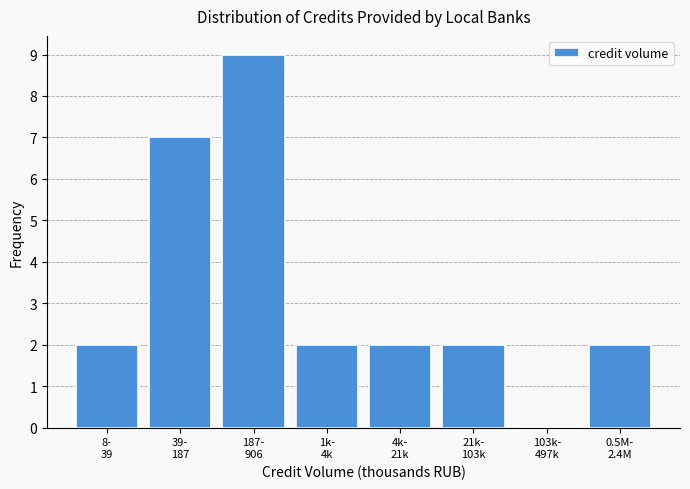

What is the sum of all values?

26